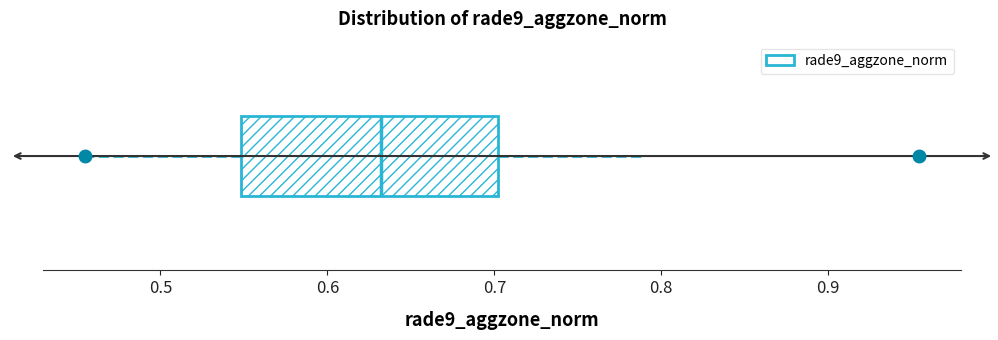

Where is the left edge of the box on the x-axis? The values are not printed on the chart, so give them approximately, as read against the axis.

0.55